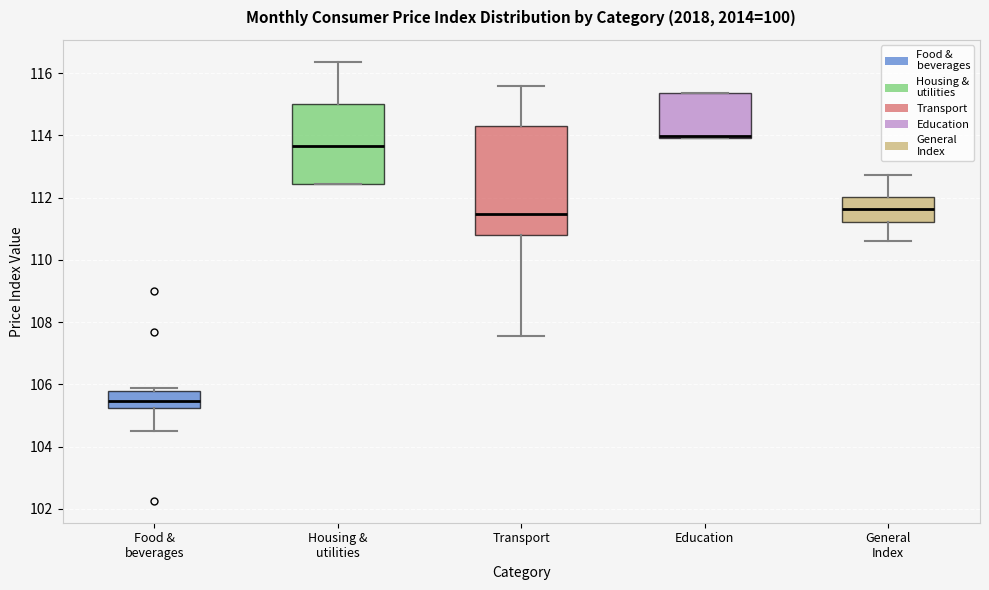

Reading left to right, read every box against the y-axis: the position of its median line, the range the box covers, and the ends of its whiskers. The values are not printed on the chart, so give them approximately, as read against the axis.

Food & beverages: median 105.4, box 105.2 to 105.8, whiskers 104.6 to 105.8 (just above the box's upper edge)
Housing & utilities: median 113.6, box 112.4 to 115.0, whiskers 112.4 to 116.4
Transport: median 111.4, box 110.8 to 114.4, whiskers 107.6 to 115.6
Education: median 114.0 (just above the box's lower edge), box 114.0 to 115.4, whiskers 114.0 to 115.4
General Index: median 111.6, box 111.2 to 112.0, whiskers 110.6 to 112.8